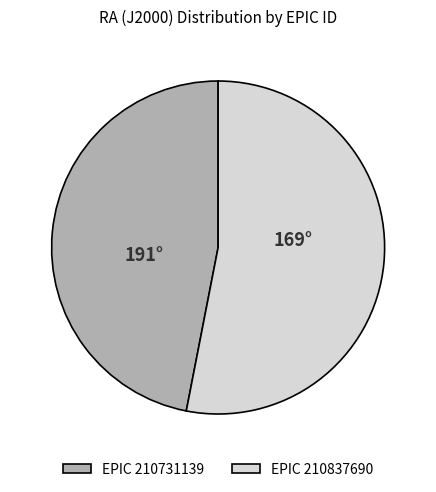

Does any single category account for the majority?

Yes